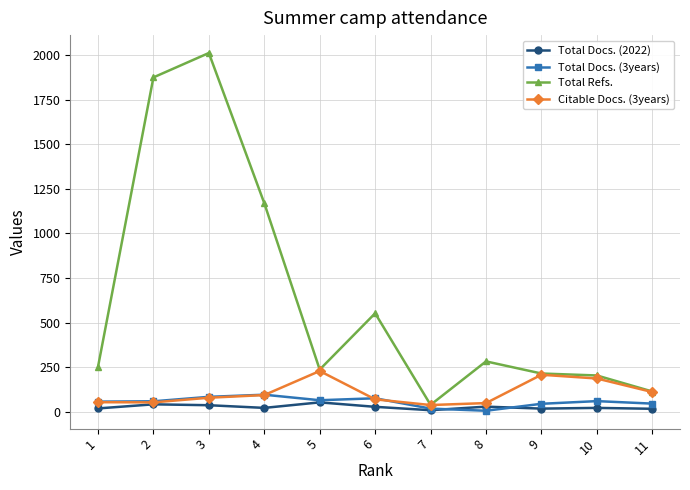

How many lines are shown in the chart?

4